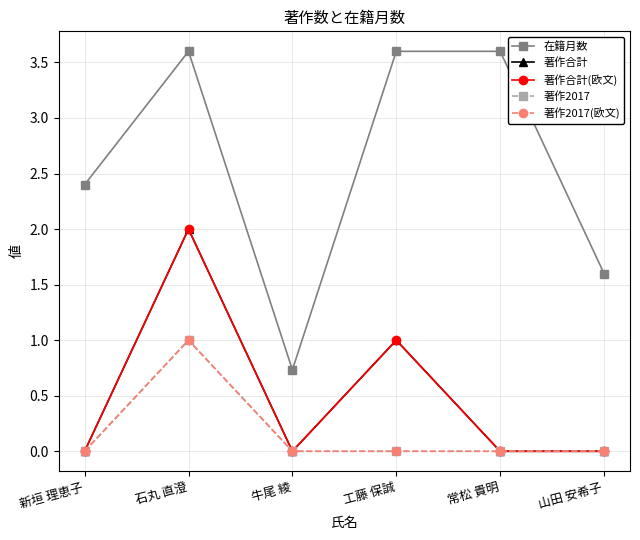

At which category does the chart reach its peak across all series?

石丸 直澄